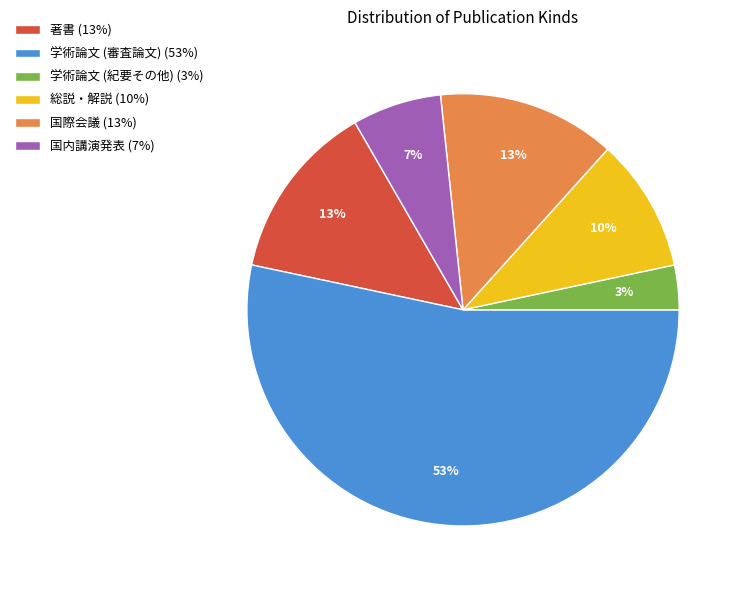

Between 著書 (13%) and 学術論文 (紀要その他) (3%), which is larger?

著書 (13%)